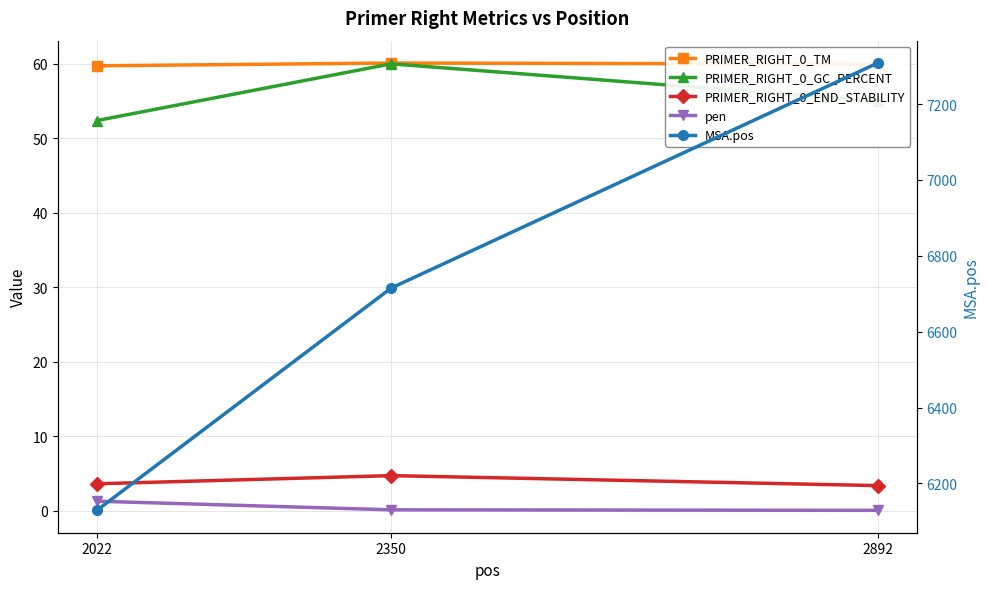

What is the total value across all series at 2022?

6246.0